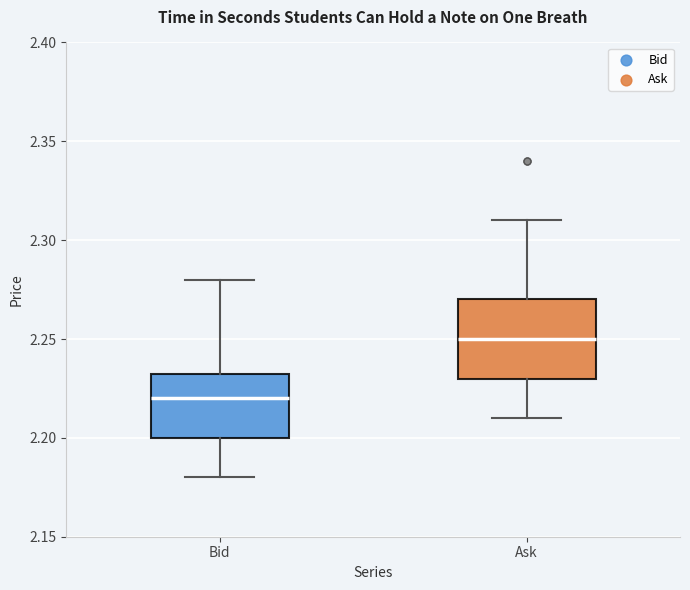

Reading left to right, transcribe this box plot: for each box, give where its median line is, the range the box spans, and where its two whiskers end, as read against the y-axis. The values are not printed on the chart, so give them approximately, as read against the axis.

Bid: median 2.220, box 2.200 to 2.235, whiskers 2.180 to 2.280
Ask: median 2.250, box 2.230 to 2.270, whiskers 2.210 to 2.310